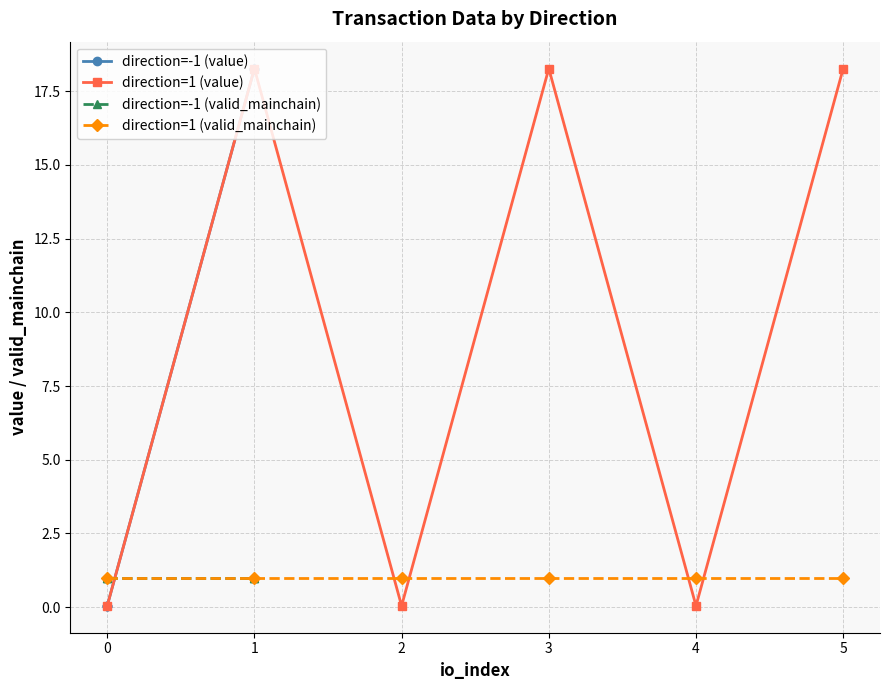

How many lines are shown in the chart?

4